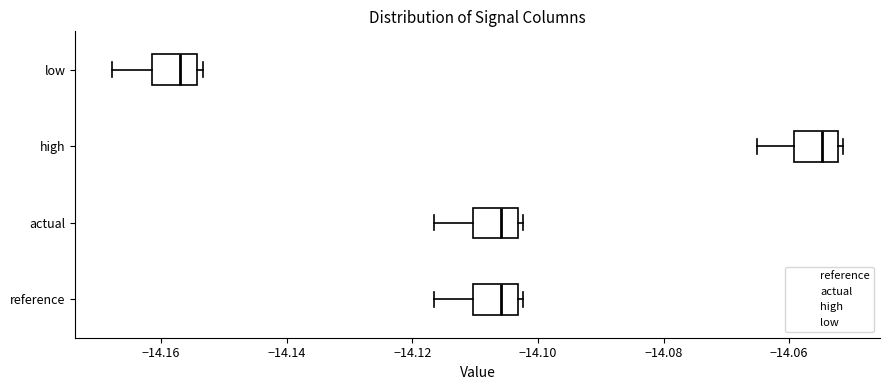

Where does the left whisker of the box for reference end on the x-axis? The values are not printed on the chart, so give them approximately, as read against the axis.

-14.116